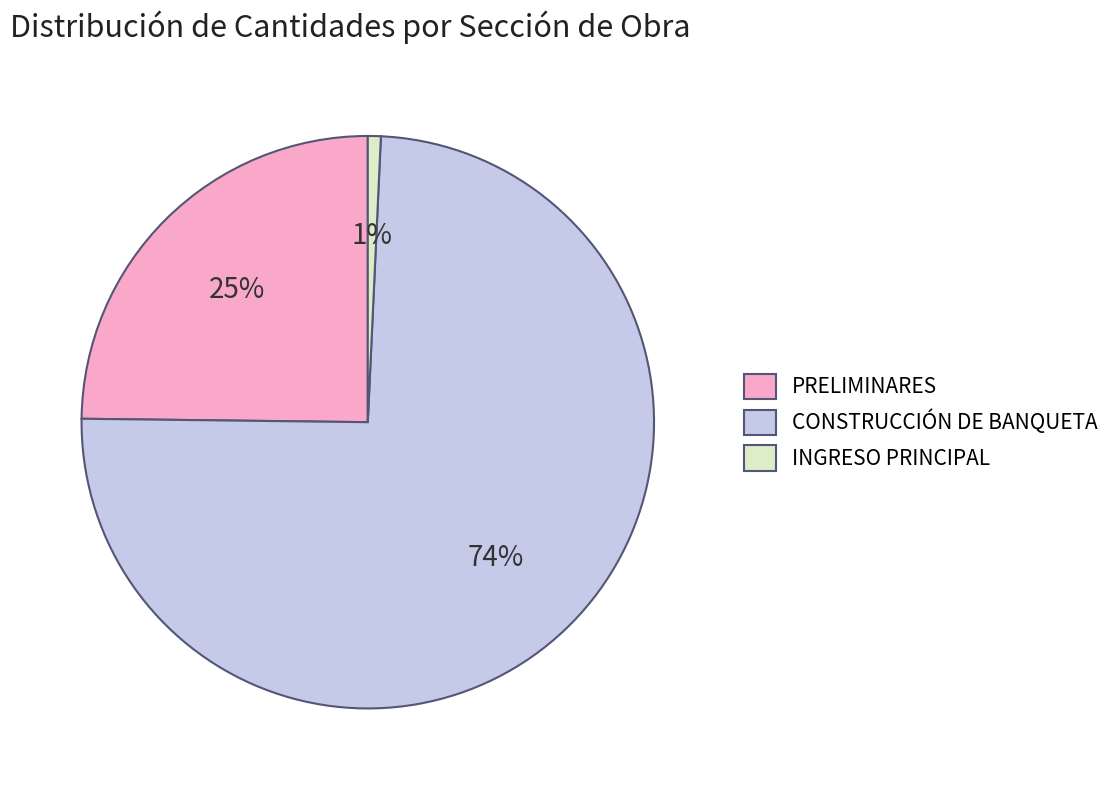

Count the number of slices in the pie.

3